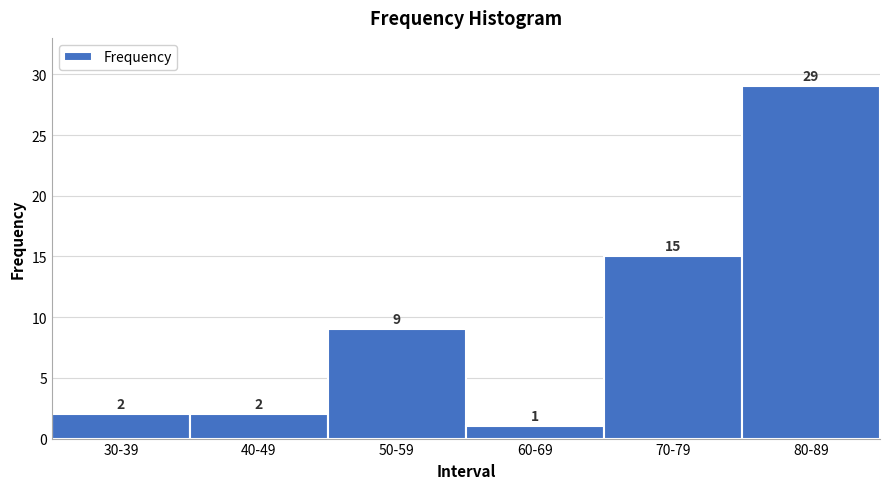

Reading left to right, list all the values displayed in this chart.

2	2	9	1	15	29